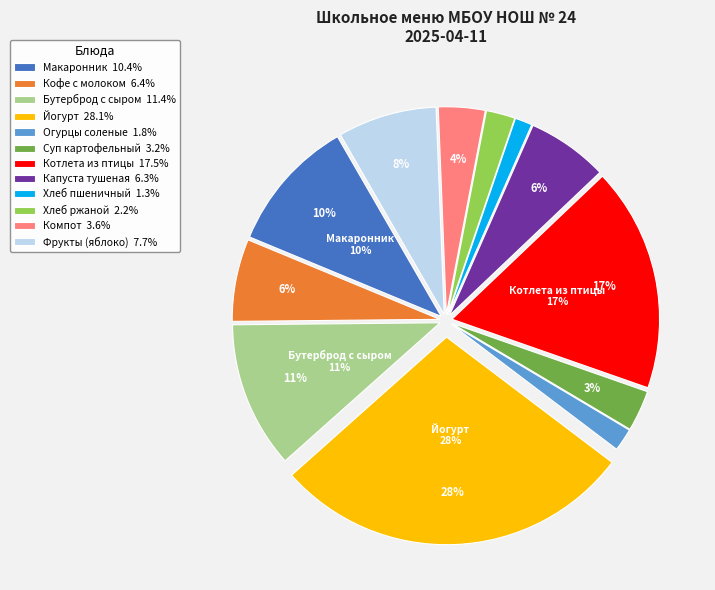

To the nearest percent, what portion does Йогурт в индивидуальной упаковке represent?

28%